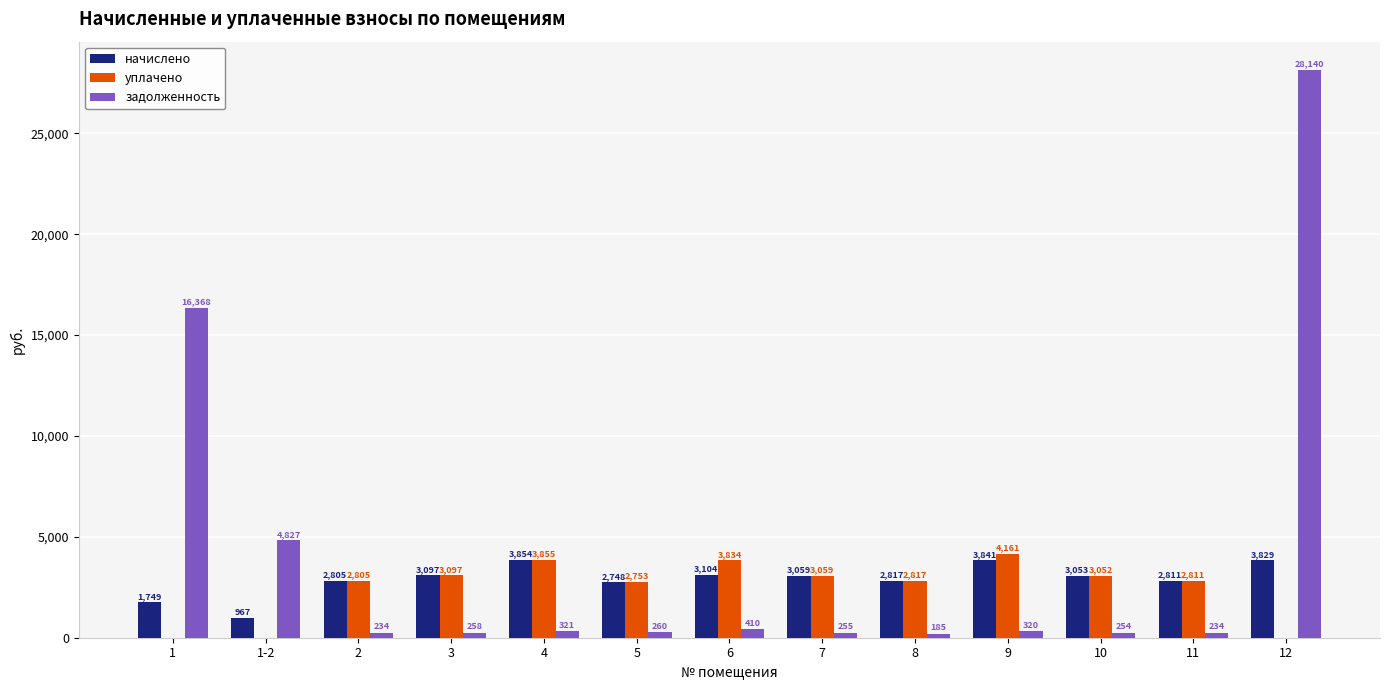

At which label does задолженность reach its peak?

12